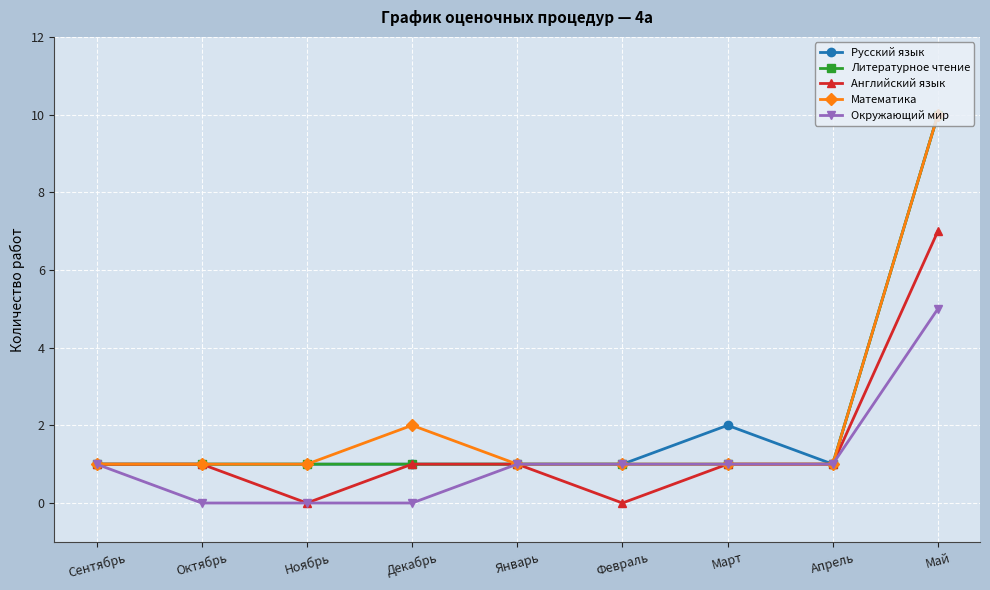

What is the value of the Математика point at the 3rd from the left?

1